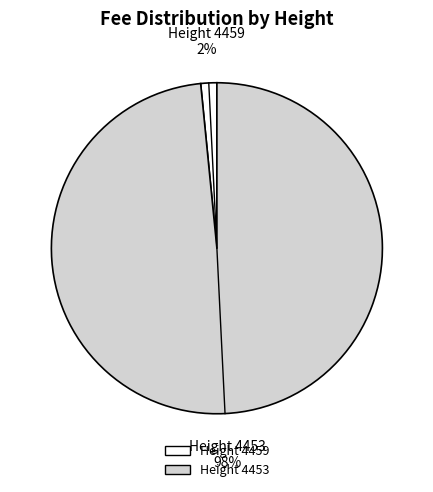

Does any single category account for the majority?

Yes